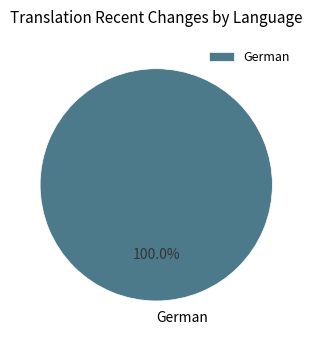

What percentage is the German slice, to the nearest percent?

100%